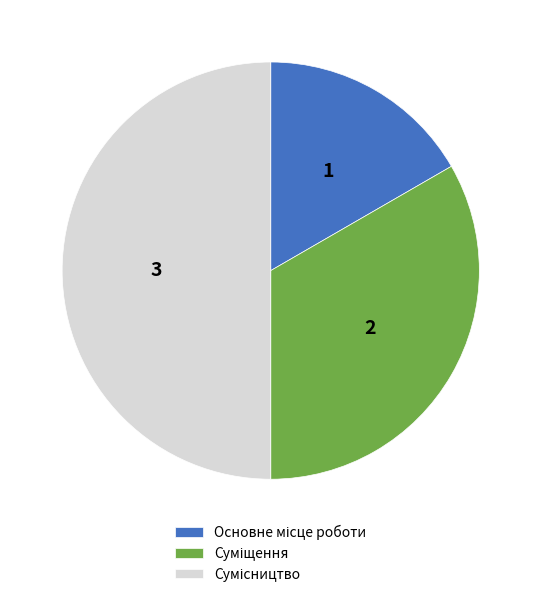

Count the number of slices in the pie.

3